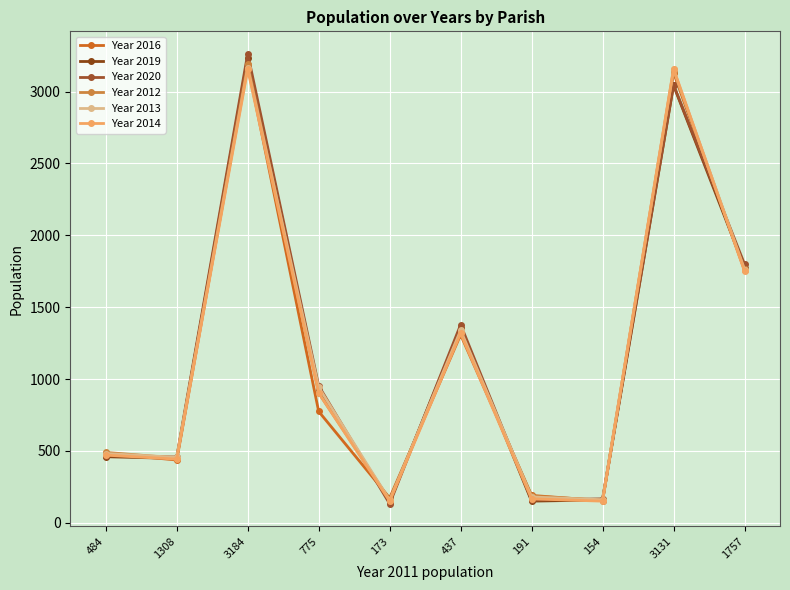

True or false: Year 2013 and Year 2019 cross at least once.

True